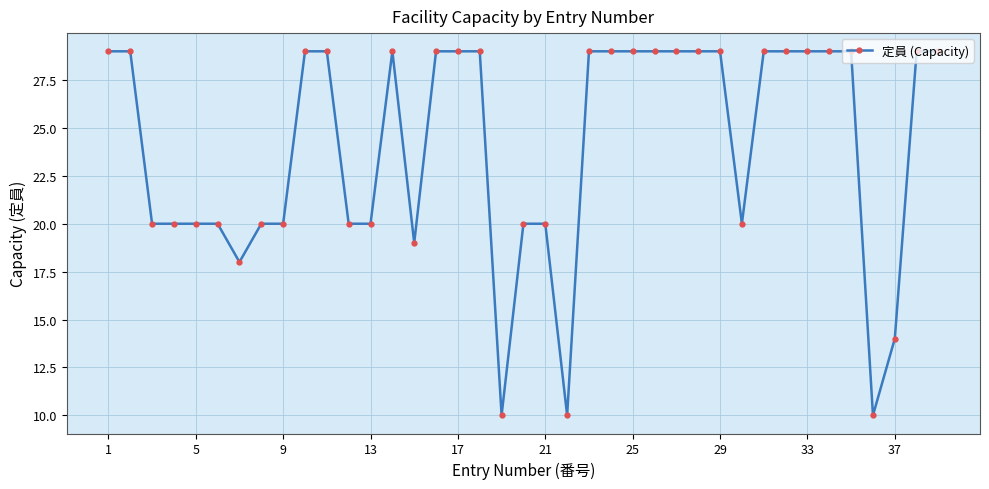

What is the average value?

24